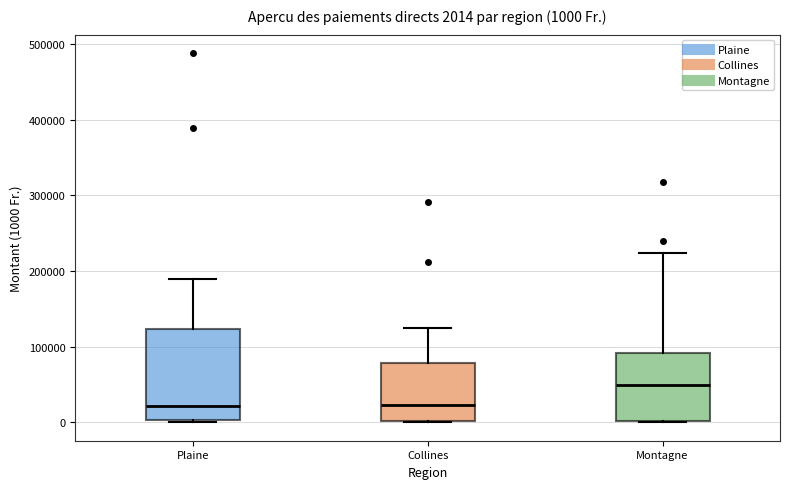

Which box is the tallest, from its lower edge to its upper edge?

Plaine